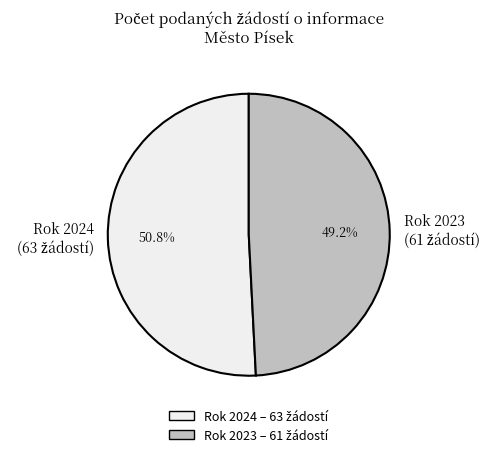

Does any single category account for the majority?

Yes